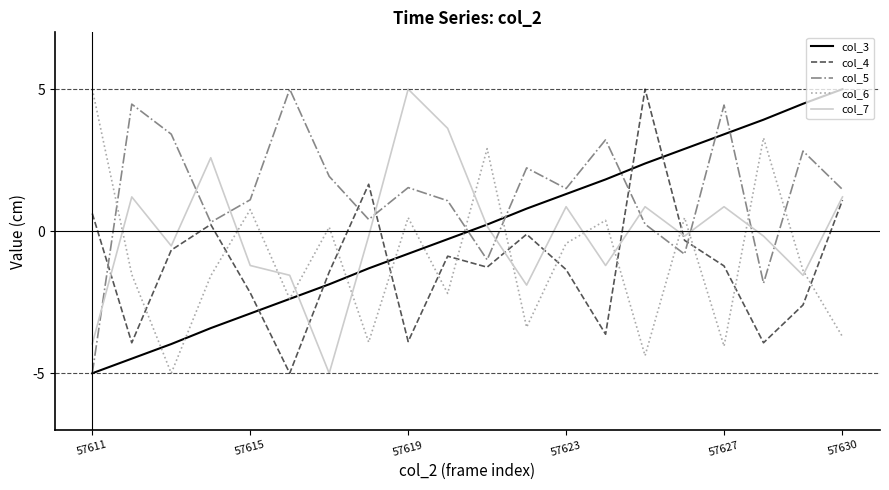

What is the highest value of the col_6 series?

5.0